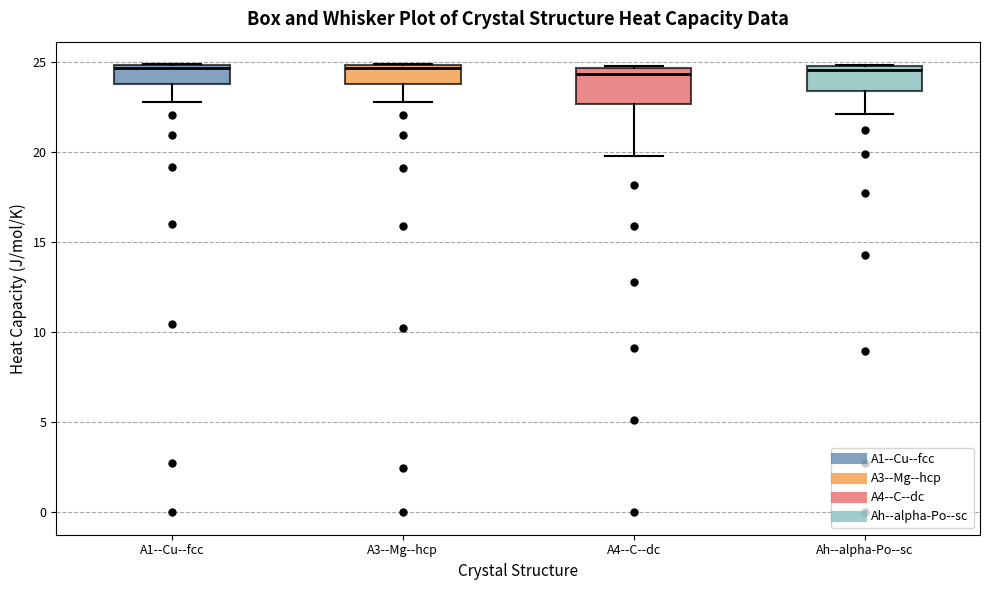

Which box is the tallest, from its lower edge to its upper edge?

A4--C--dc